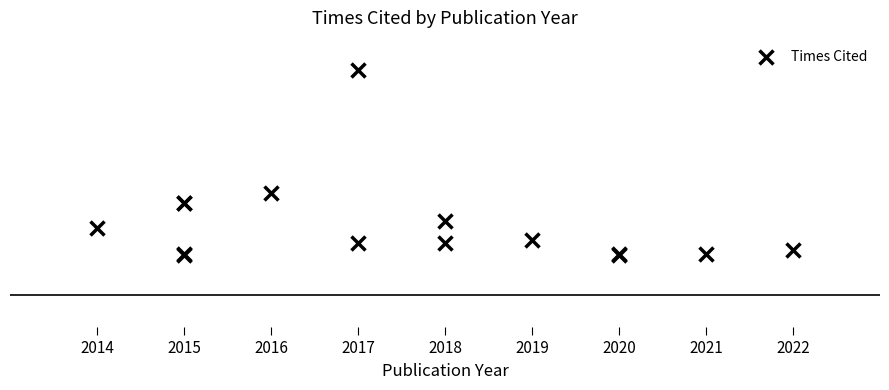

What is the approximate value at 2016, to the nearest 10?

1570